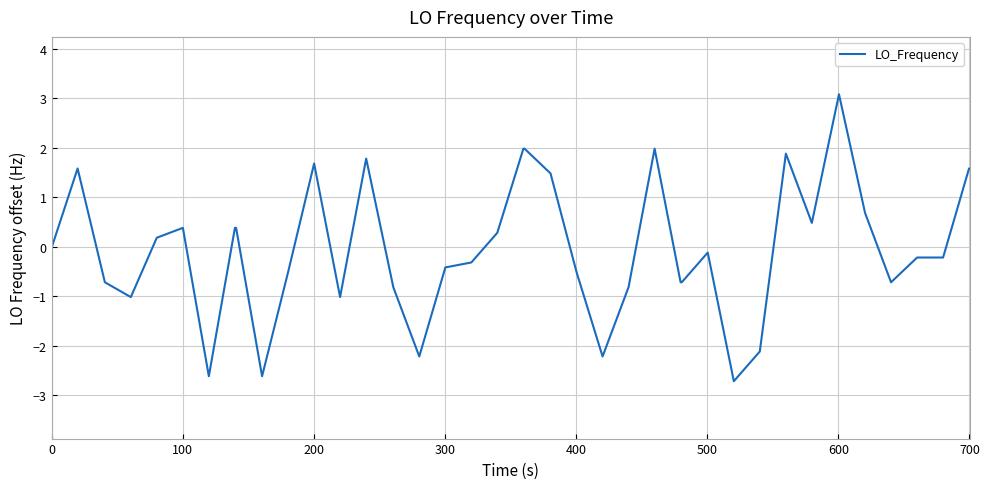

What is the difference between the maximum and minimum values?

5.8